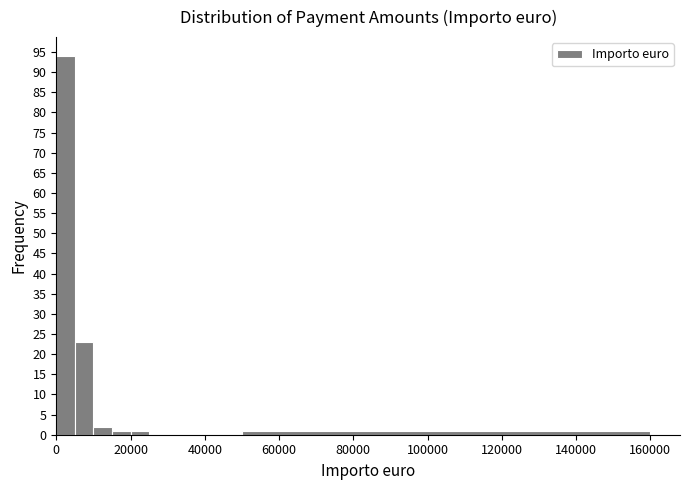

Read against the x-axis, roughly where is the centre of the tallest bar?

2000